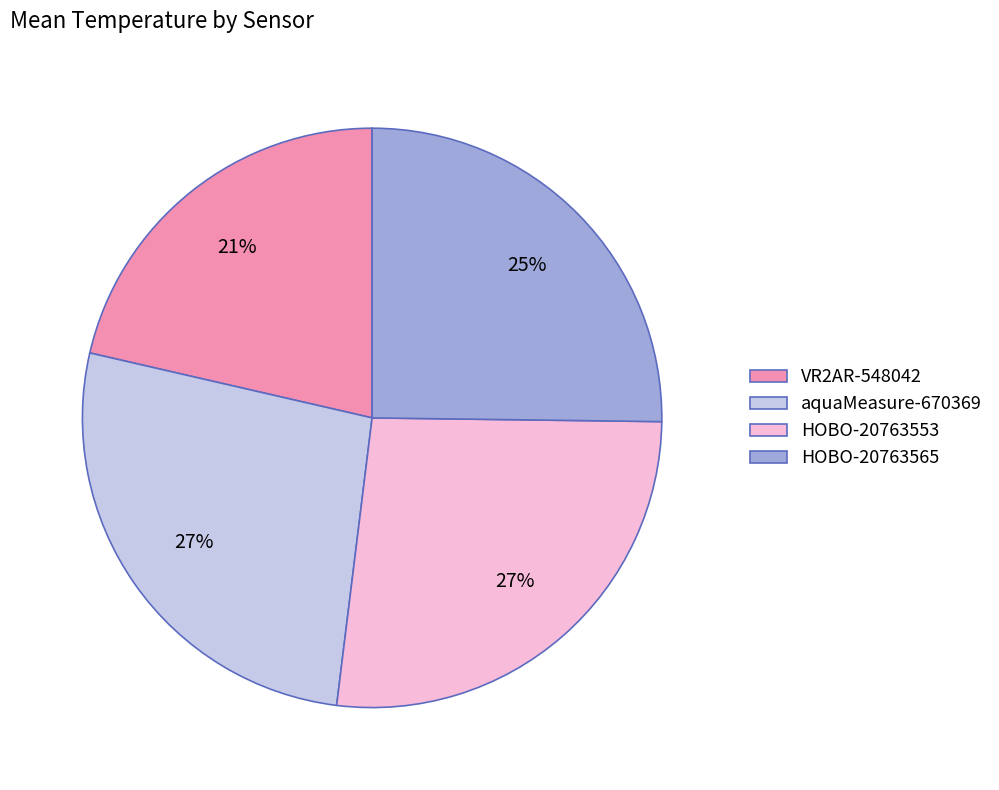

To the nearest percent, what is the combined percentage of aquaMeasure-670369 and HOBO-20763565?

52%